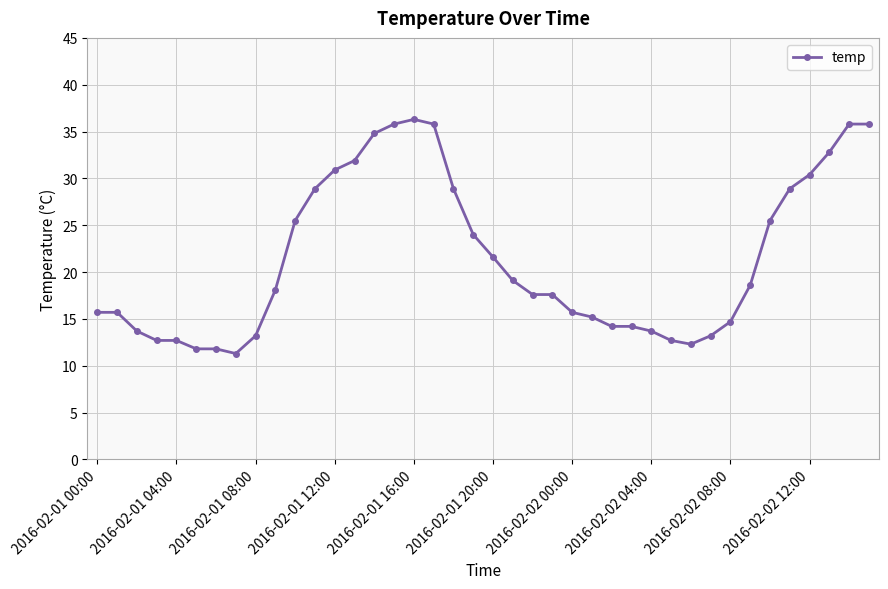

What is the value of the 7th point from the left?

11.8